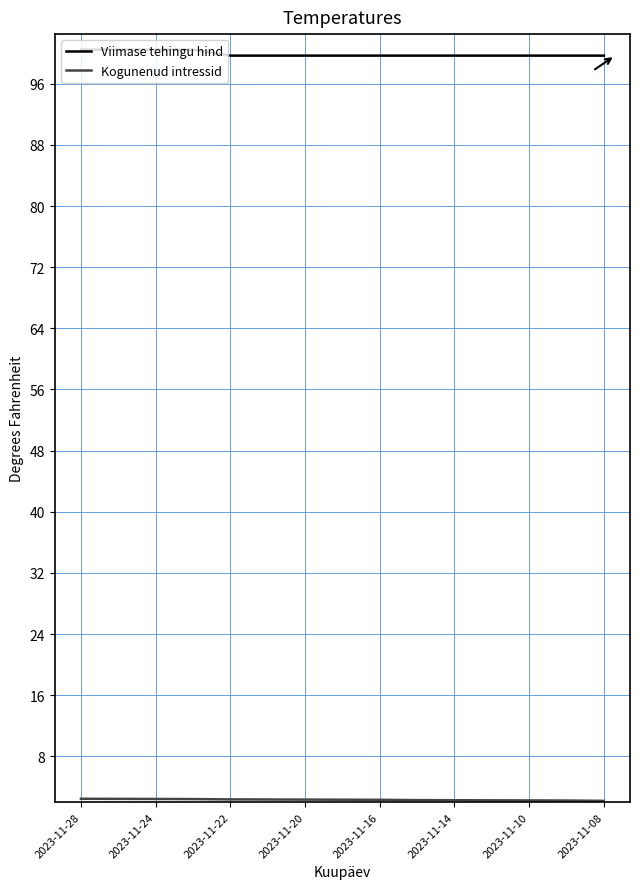

What is the minimum value shown in the chart?

2.2